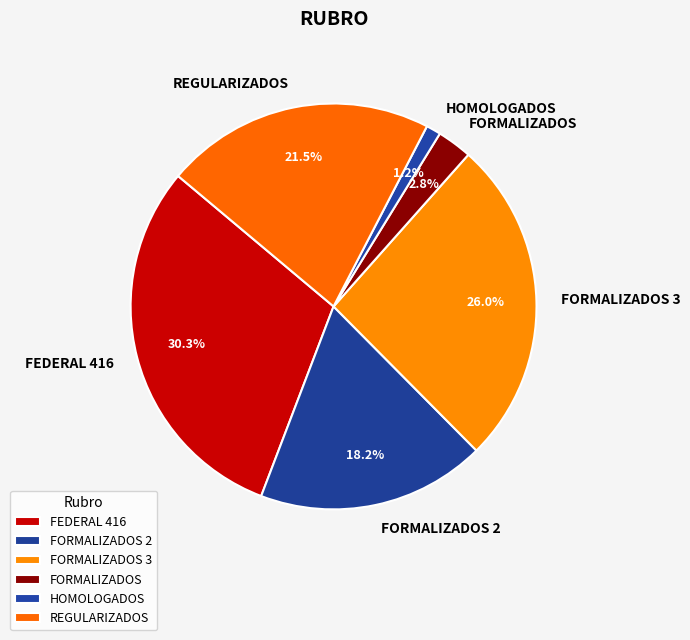

Count the number of slices in the pie.

6